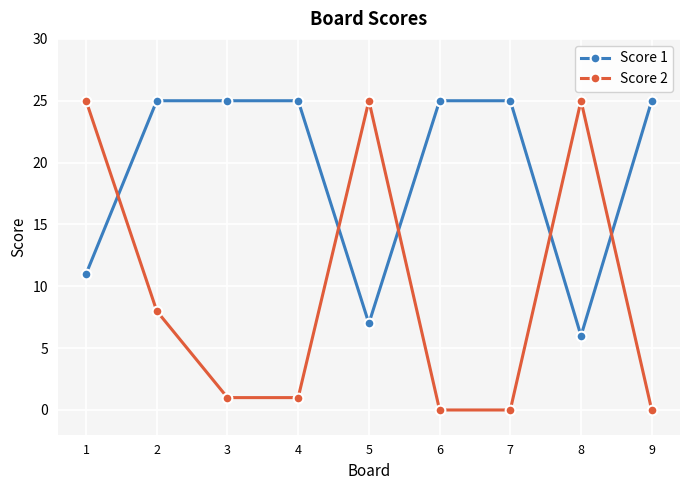

What is the approximate value of Score 1 at 1, to the nearest 5?

10